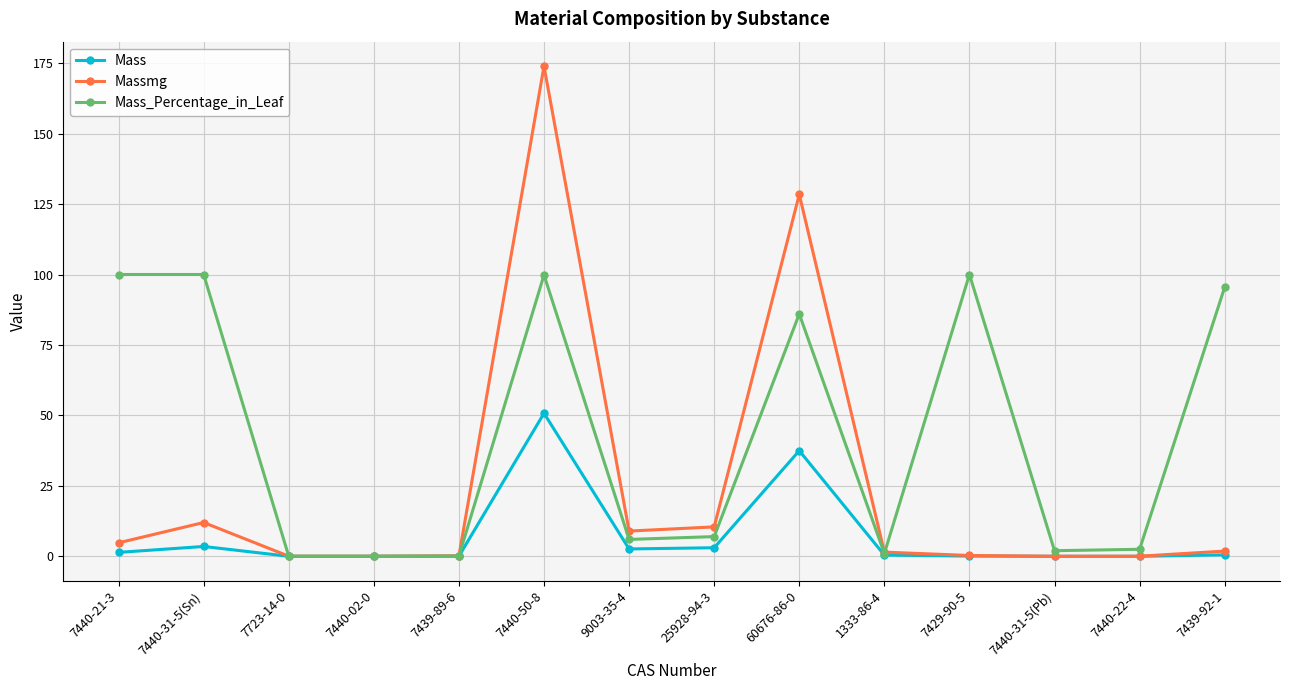

At which label does Massmg first exceed 1?

7440-21-3